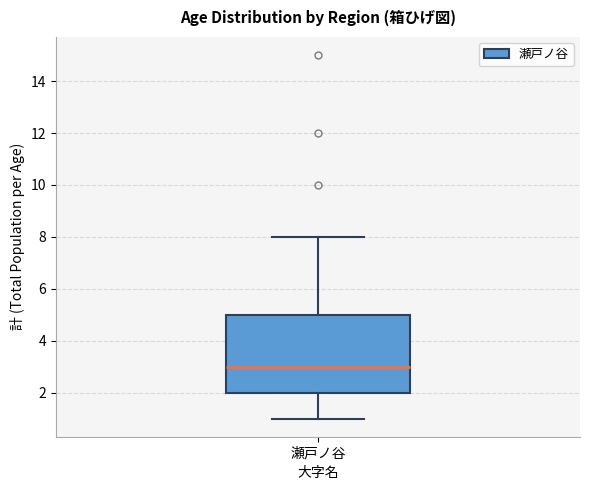

Where does the lower whisker of the box for 瀬戸ノ谷 end on the y-axis? The values are not printed on the chart, so give them approximately, as read against the axis.

1